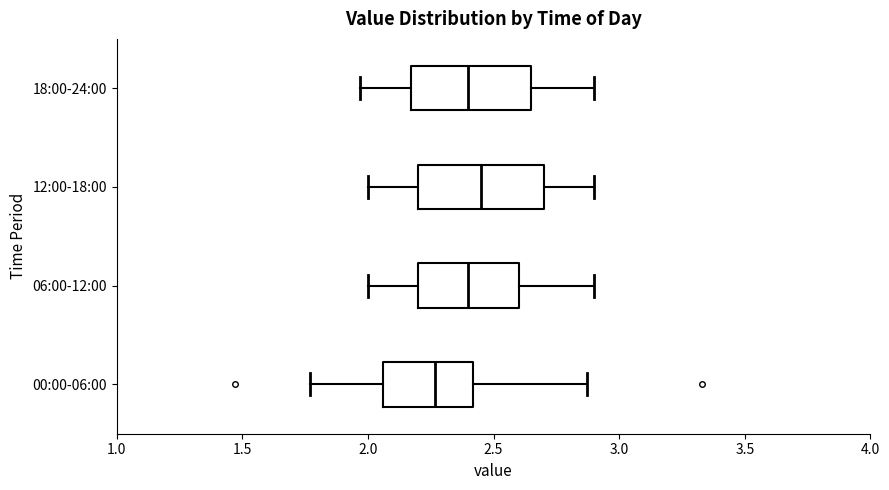

Reading bottom to top, transcribe this box plot: for each box, give where its median line is, the range the box spans, and where its two whiskers end, as read against the x-axis. The values are not printed on the chart, so give them approximately, as read against the axis.

00:00-06:00: median 2.25, box 2.05 to 2.40, whiskers 1.75 to 2.85
06:00-12:00: median 2.40, box 2.20 to 2.60, whiskers 2.00 to 2.90
12:00-18:00: median 2.45, box 2.20 to 2.70, whiskers 2.00 to 2.90
18:00-24:00: median 2.40, box 2.15 to 2.65, whiskers 1.95 to 2.90